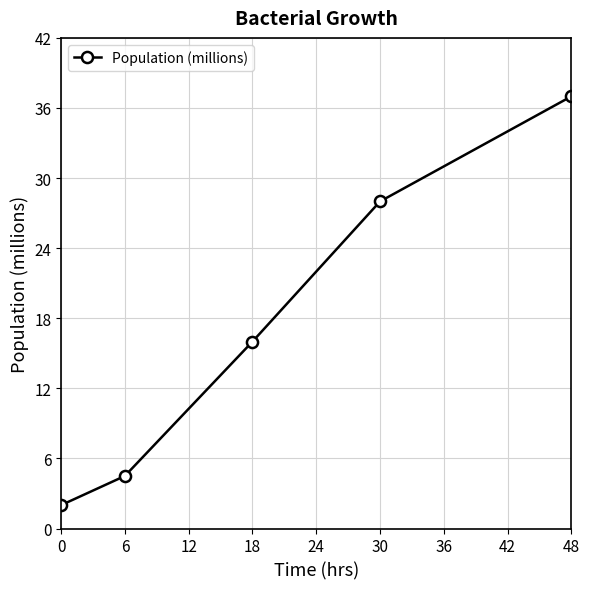

True or false: the data shows 37.0 at 48.

True